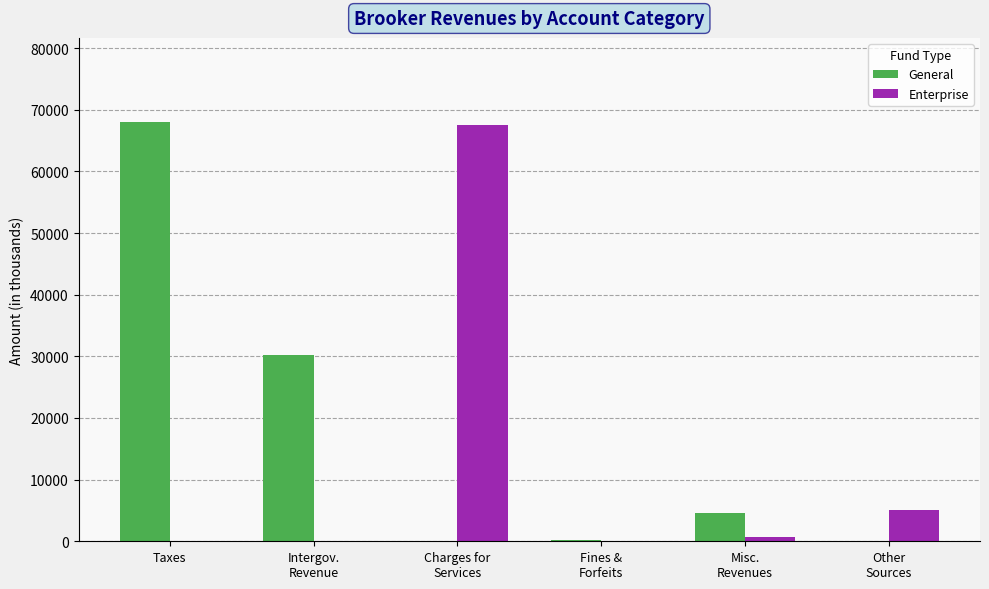

What is the sum of all Enterprise values?

73168